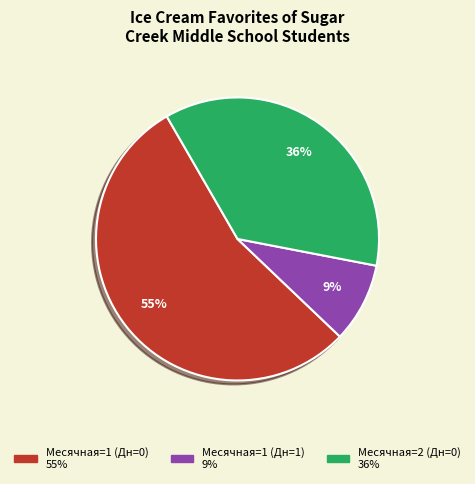

Is there any slice that represents more than half of the pie?

Yes